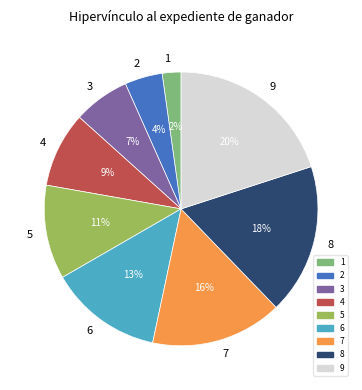

To the nearest percent, what is the average slice percentage?

11%